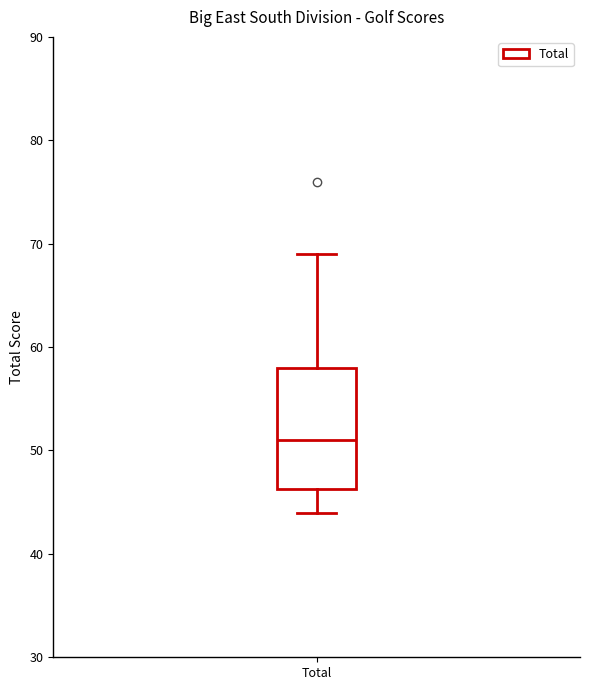

Transcribe this box plot: give where the median line is, the range the box spans, and where the two whiskers end, as read against the y-axis. The values are not printed on the chart, so give them approximately, as read against the axis.

median 51, box 46 to 58, whiskers 44 to 69